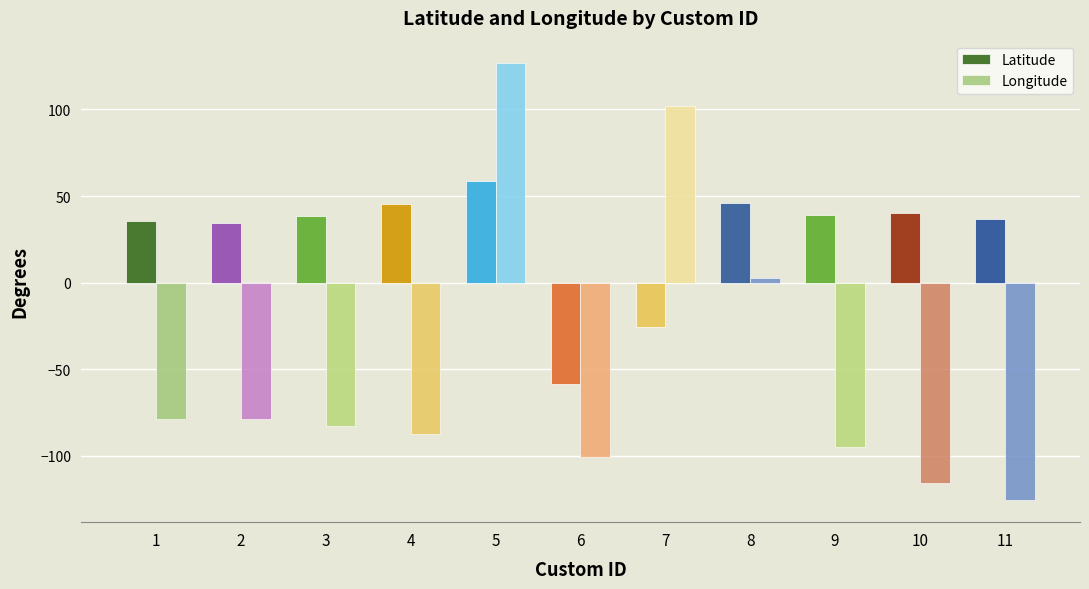

How many groups of bars are there?

11